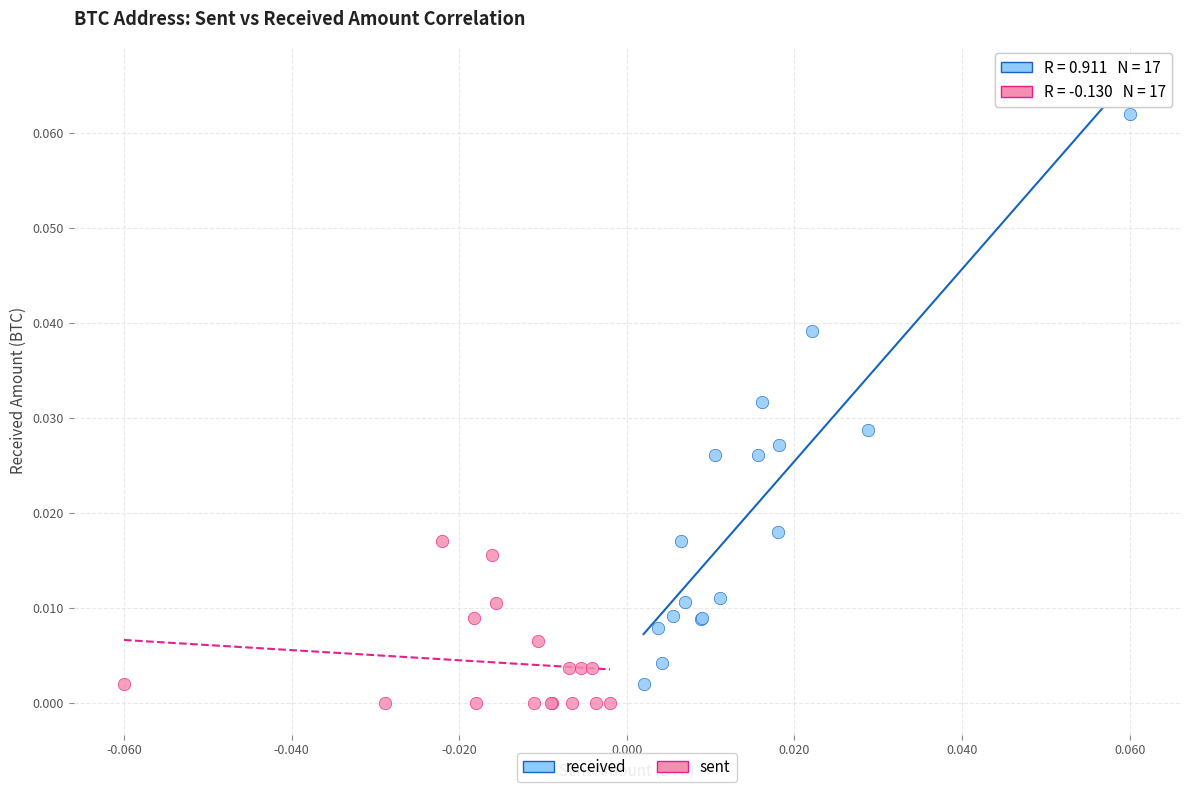

Which series reaches the maximum Y coordinate?

received